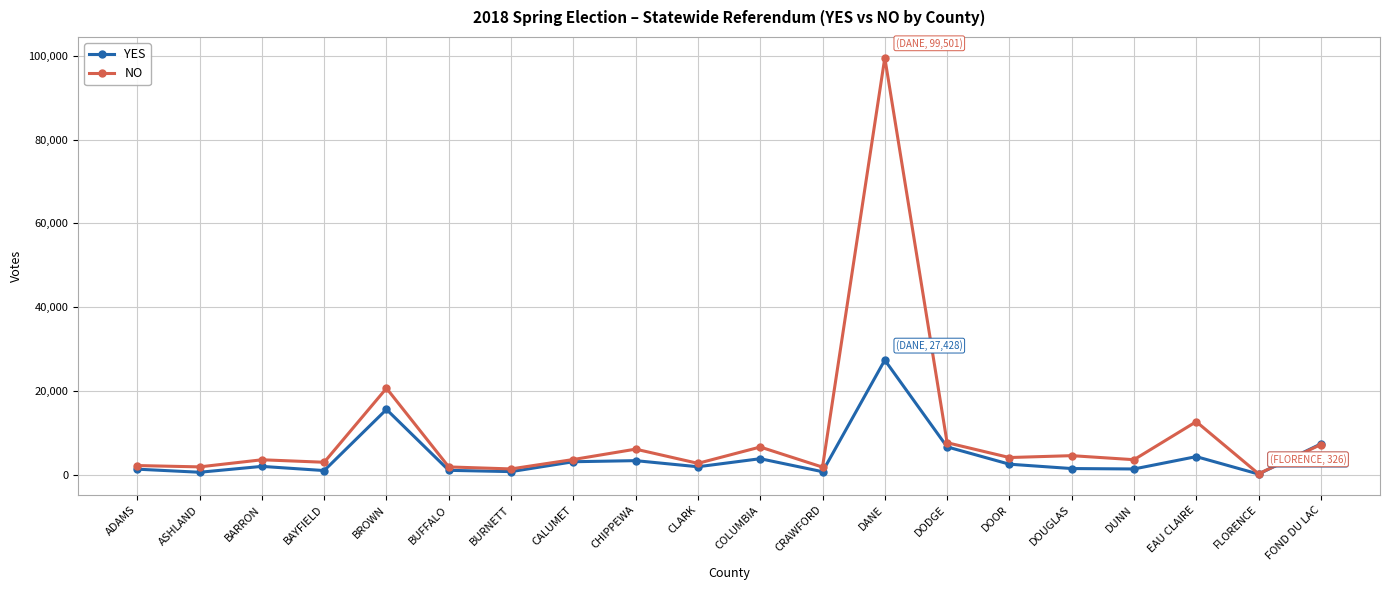

True or false: YES has more than 1 points higher than both neighbors.

True